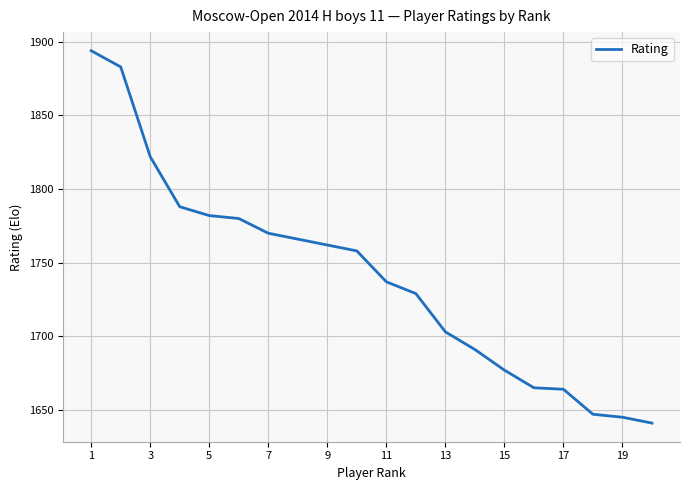

What is the smallest value displayed?

1641